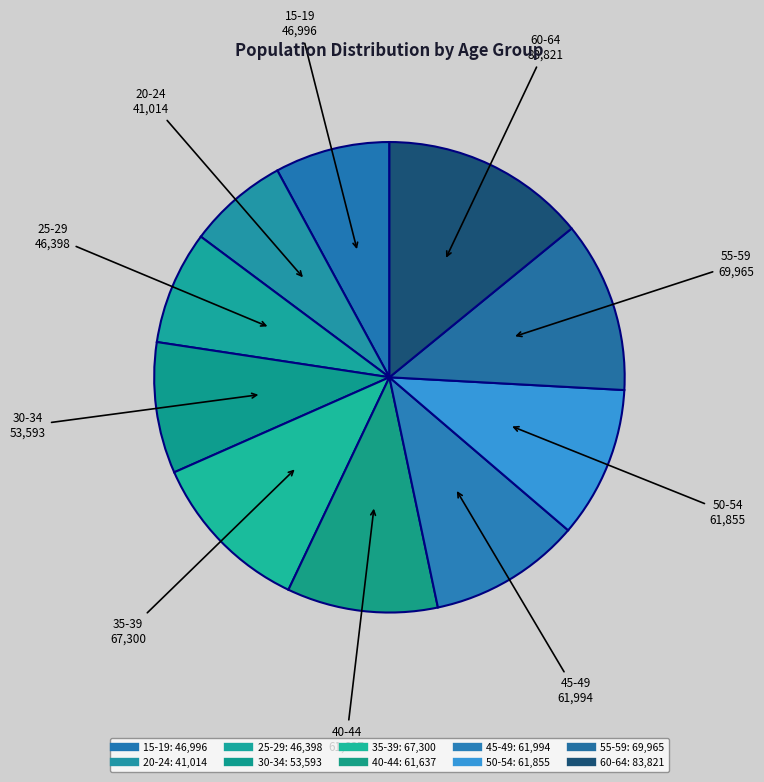

Which slice is the largest?

60-64